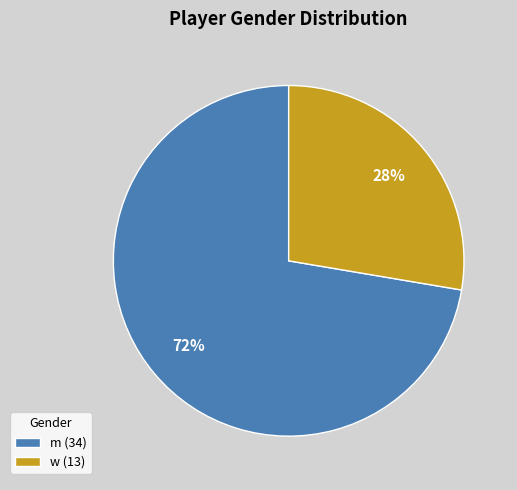

Approximately how many times larger is the value at w (13) compared to m (34)?

0.4